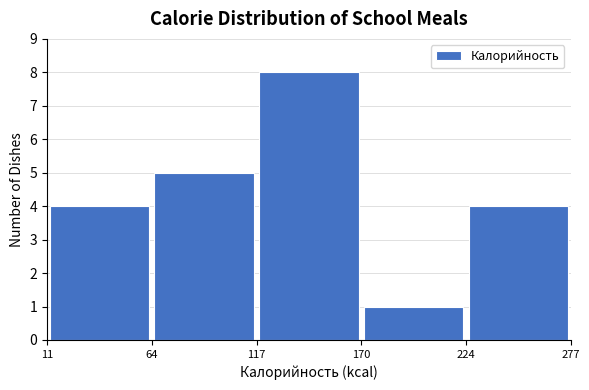

Reading left to right, list every bar in this chart as the range it spans on the x-axis followed by its height. The values are not printed on the chart, so give them approximately, as read against the axis.

11 to 64: 4
64 to 117: 5
117 to 170: 8
170 to 224: 1
224 to 277: 4